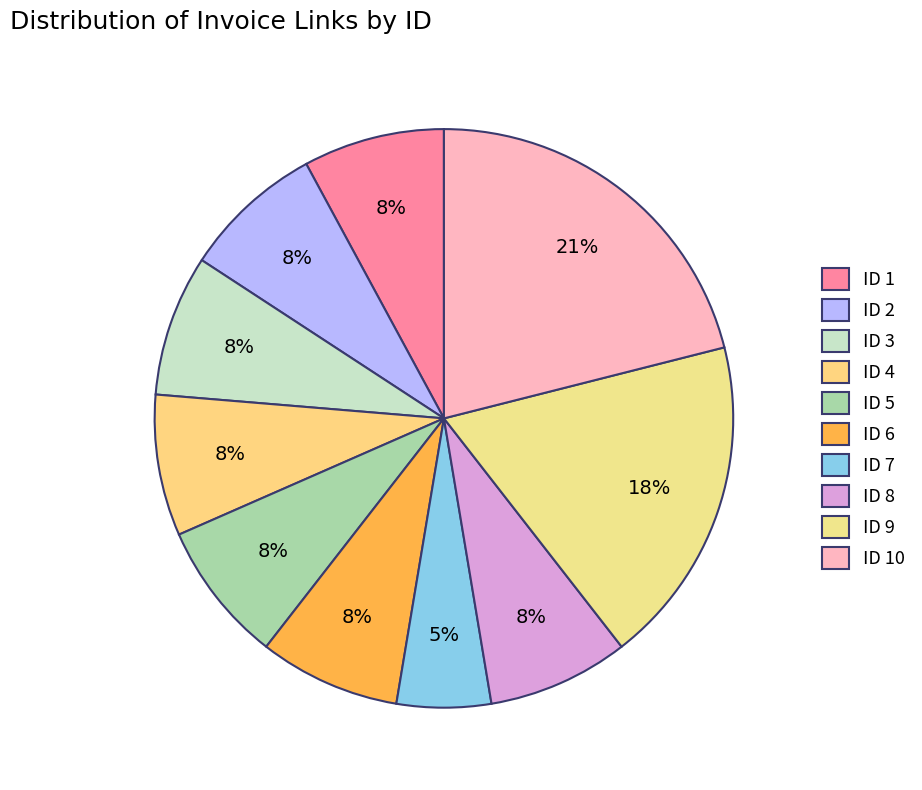

How many segments does this pie chart have?

10